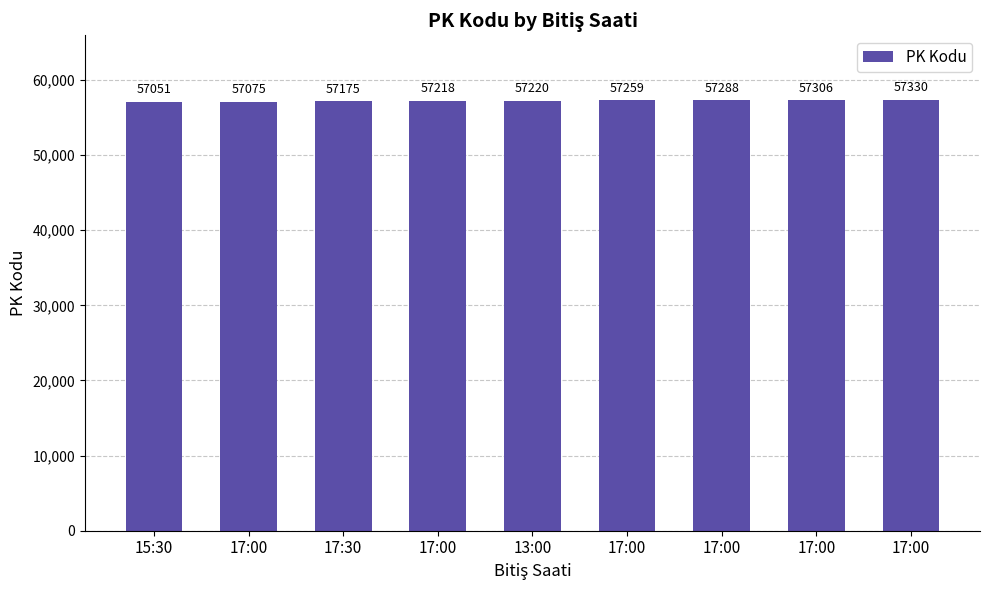

Is it true that the value at 15:30 is 57051?

True